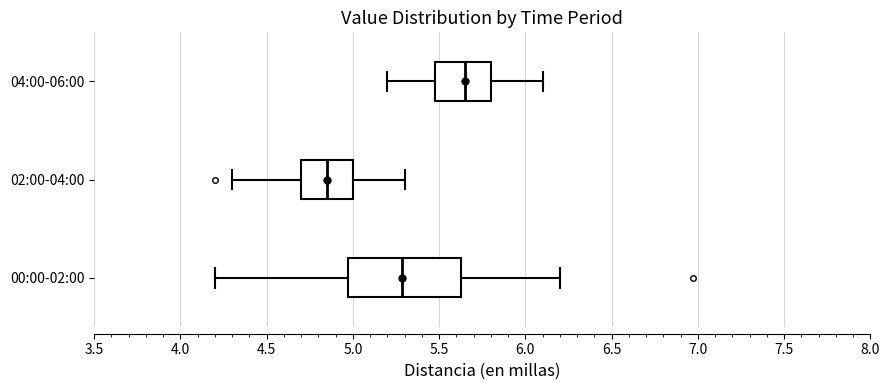

Reading bottom to top, transcribe this box plot: for each box, give where its median line is, the range the box spans, and where its two whiskers end, as read against the x-axis. The values are not printed on the chart, so give them approximately, as read against the axis.

00:00-02:00: median 5.30, box 4.95 to 5.65, whiskers 4.20 to 6.20
02:00-04:00: median 4.85, box 4.70 to 5.00, whiskers 4.30 to 5.30
04:00-06:00: median 5.65, box 5.50 to 5.80, whiskers 5.20 to 6.10